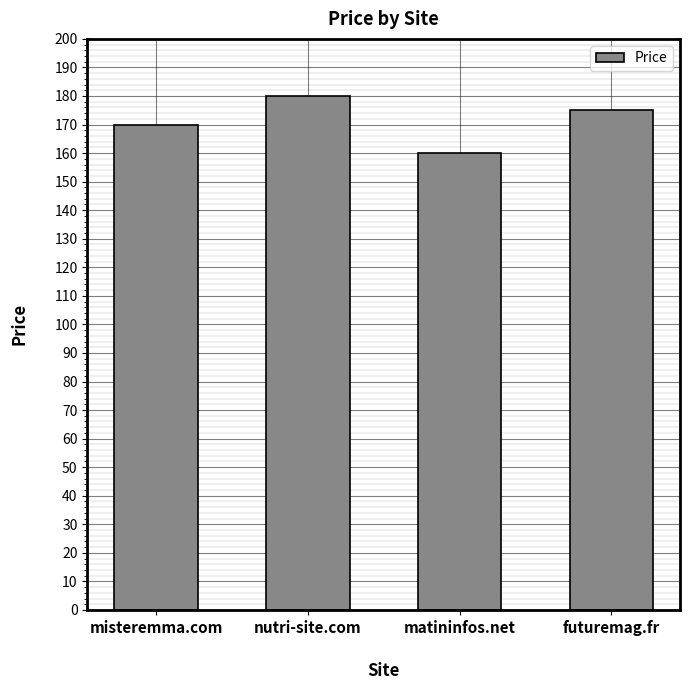

Reading right to left, what are all the values shown in this chart?

175	160	180	170